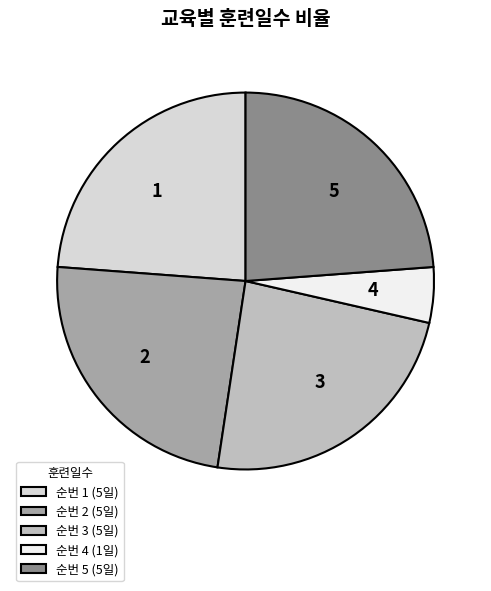

Approximately how many times larger is the value at 3 compared to 1?

1.0